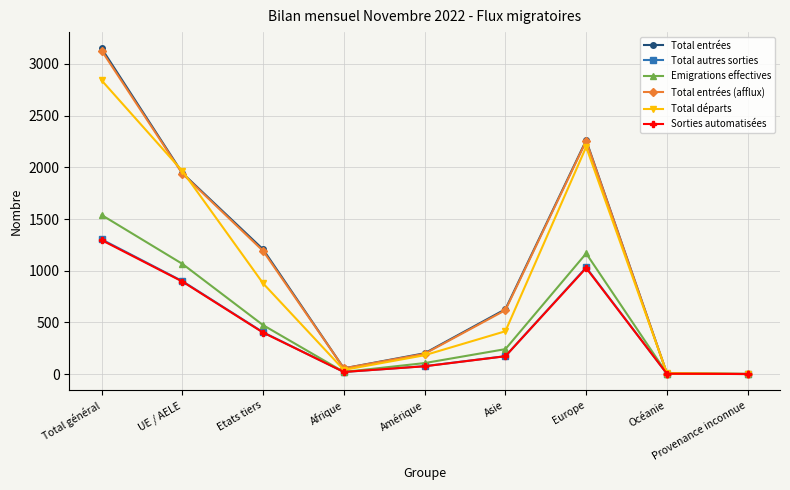

At which category is the sum across all series the highest?

Total général